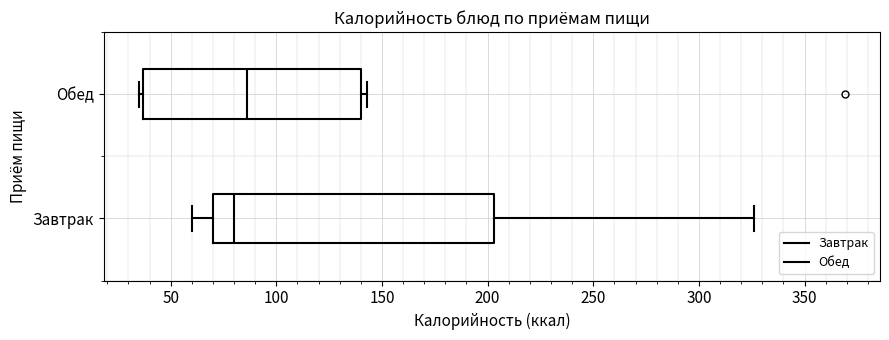

Which box has the furthest to the left median line?

Завтрак